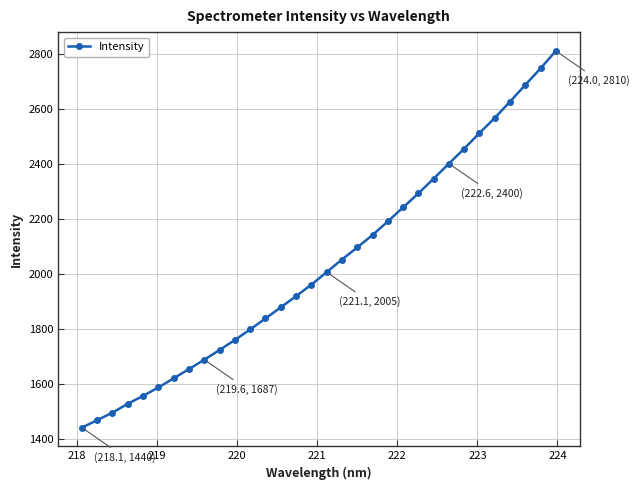

Reading right to left, what are all the values shown in this chart?

2809.8	2746.4	2686.0	2625.6	2566.1	2511.0	2454.4	2399.9	2345.2	2291.8	2240.6	2189.6	2140.1	2095.0	2051.1	2005.3	1959.6	1917.7	1877.2	1836.6	1796.8	1758.6	1722.1	1686.7	1652.6	1619.0	1585.7	1555.1	1526.4	1494.2	1466.7	1439.7